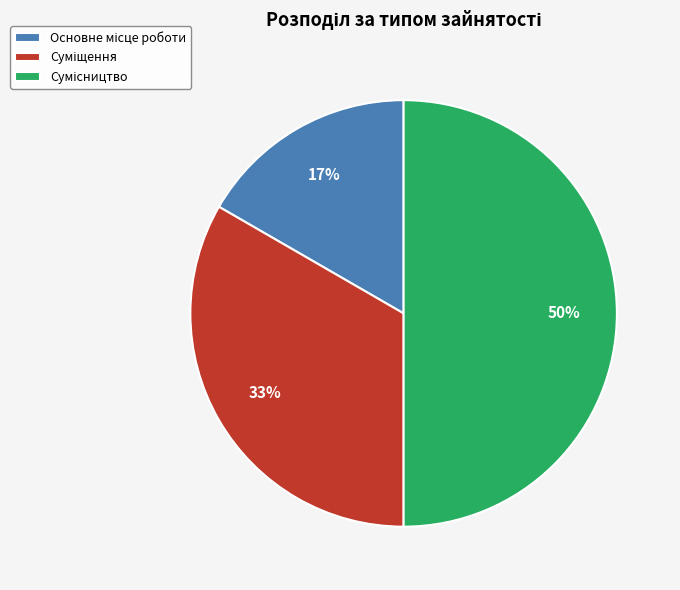

To the nearest percent, what is the difference between the largest and smallest slice percentages?

33%